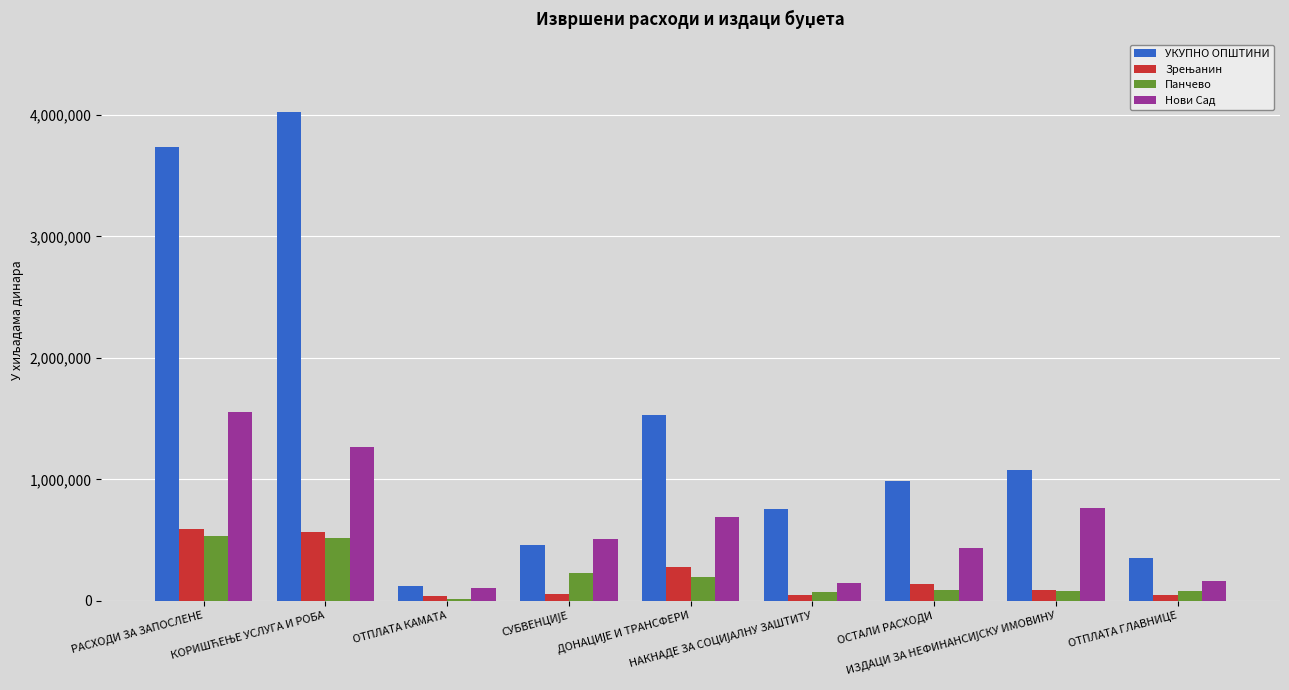

What is the difference between the maximum and minimum values in the УКУПНО ОПШТИНИ series?

3896129